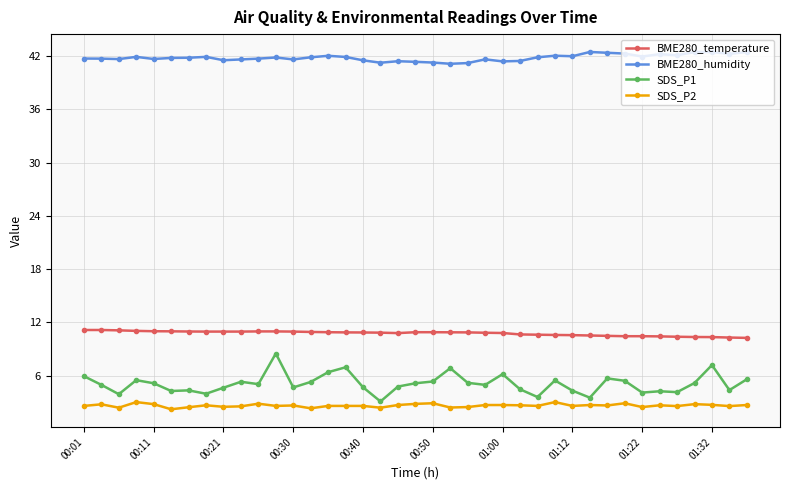

What is the minimum value for SDS_P1?

3.1